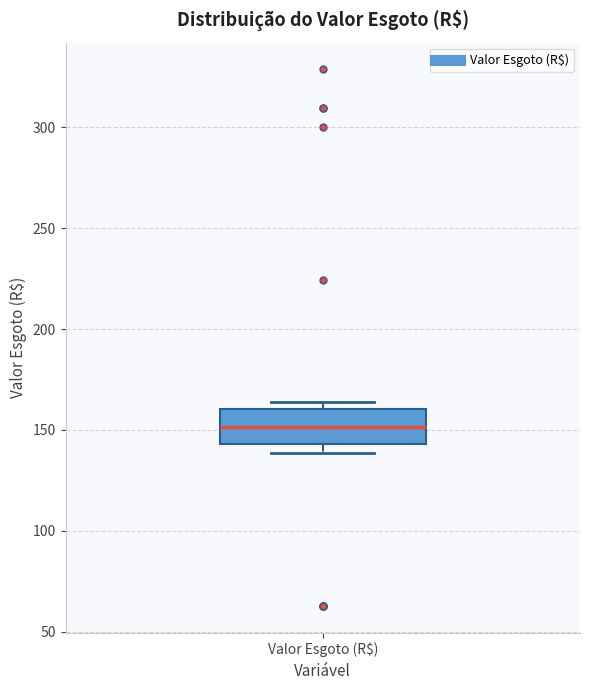

Transcribe this box plot: give where the median line is, the range the box spans, and where the two whiskers end, as read against the y-axis. The values are not printed on the chart, so give them approximately, as read against the axis.

median 150, box 145 to 160, whiskers 140 to 165